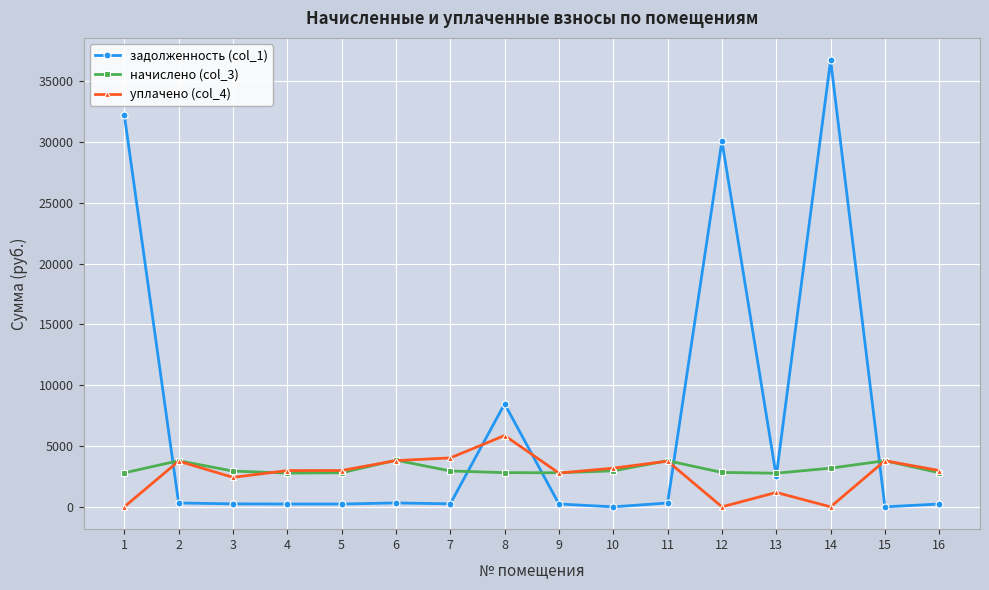

The value of уплачено (col_4) at 5 is 1621.7. True or false?

False